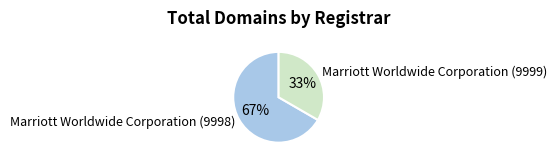

Between Marriott Worldwide Corporation (9999) and Marriott Worldwide Corporation (9998), which is larger?

Marriott Worldwide Corporation (9998)